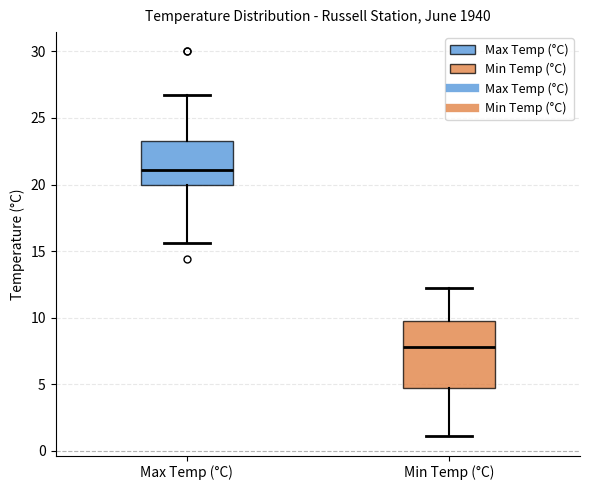

Reading left to right, transcribe this box plot: for each box, give where its median line is, the range the box spans, and where its two whiskers end, as read against the y-axis. The values are not printed on the chart, so give them approximately, as read against the axis.

Max Temp (°C): median 21.0, box 20.0 to 23.5, whiskers 15.5 to 26.5
Min Temp (°C): median 8.0, box 4.5 to 9.5, whiskers 1.0 to 12.0